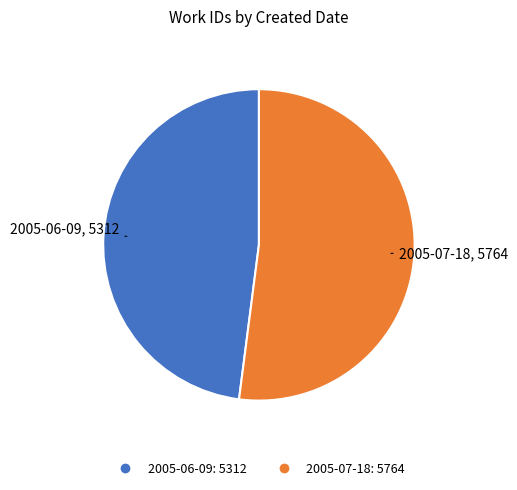

True or false: 2005-06-09 accounts for 54% of the total.

False